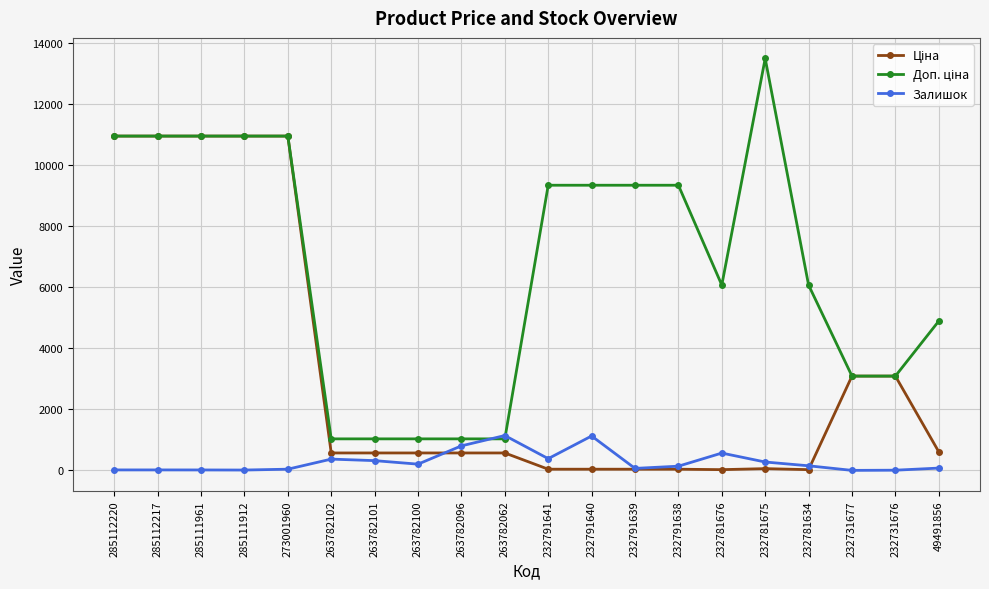

Which category has the highest value across all series?

232781675